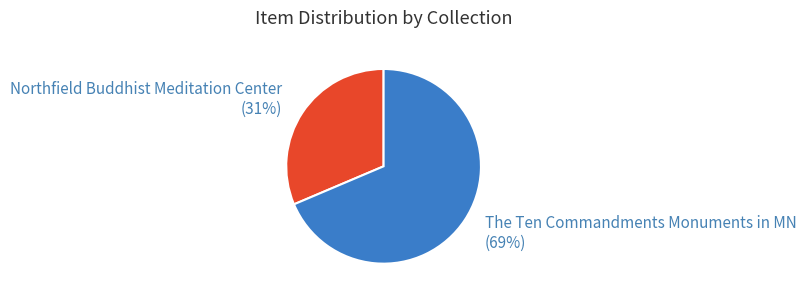

What is the smallest slice in the pie chart?

Northfield Buddhist Meditation Center